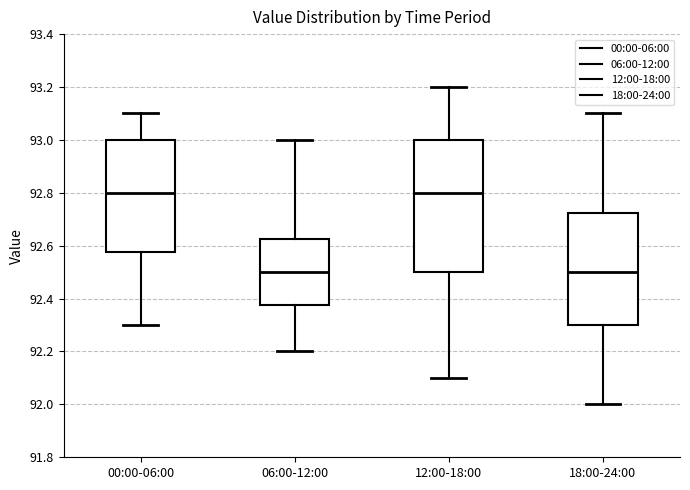

Comparing the boxes themselves (not the whiskers), which one is the tallest?

12:00-18:00